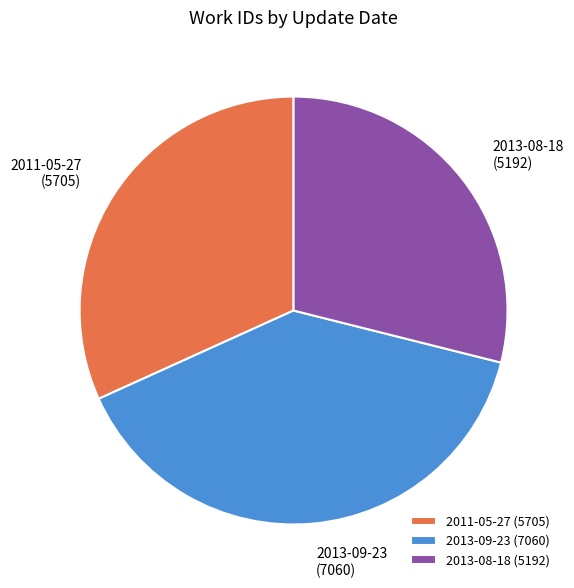

Rank the categories by value from highest to lowest.

2013-09-23, 2011-05-27, 2013-08-18